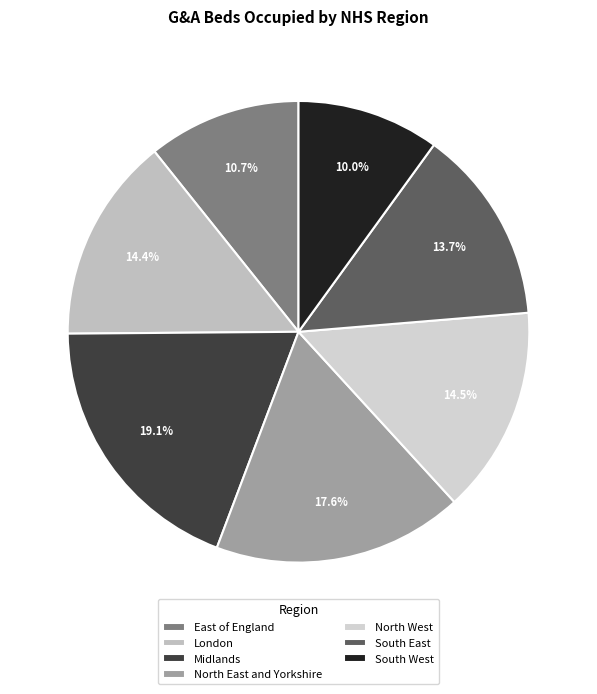

Is Midlands the majority of the pie?

No